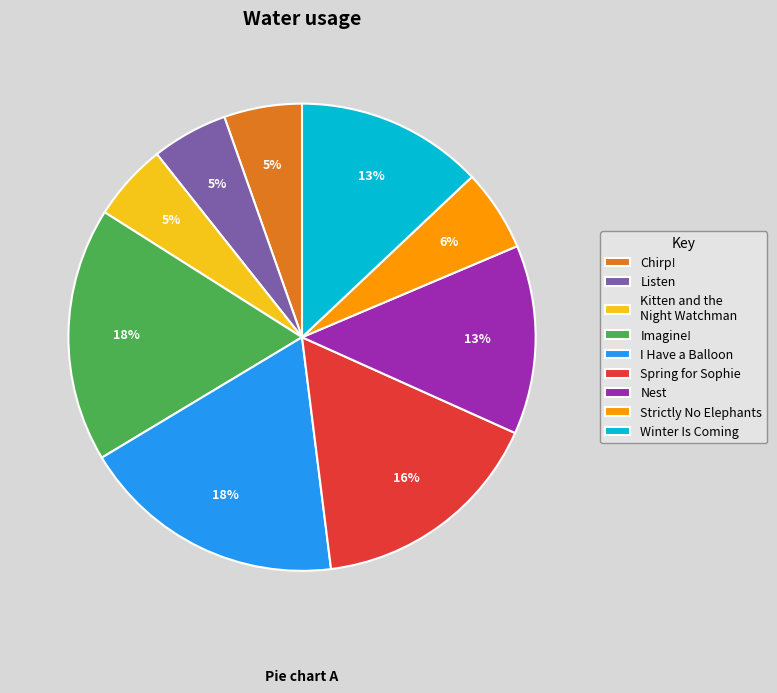

True or false: Spring for Sophie accounts for 8% of the total.

False